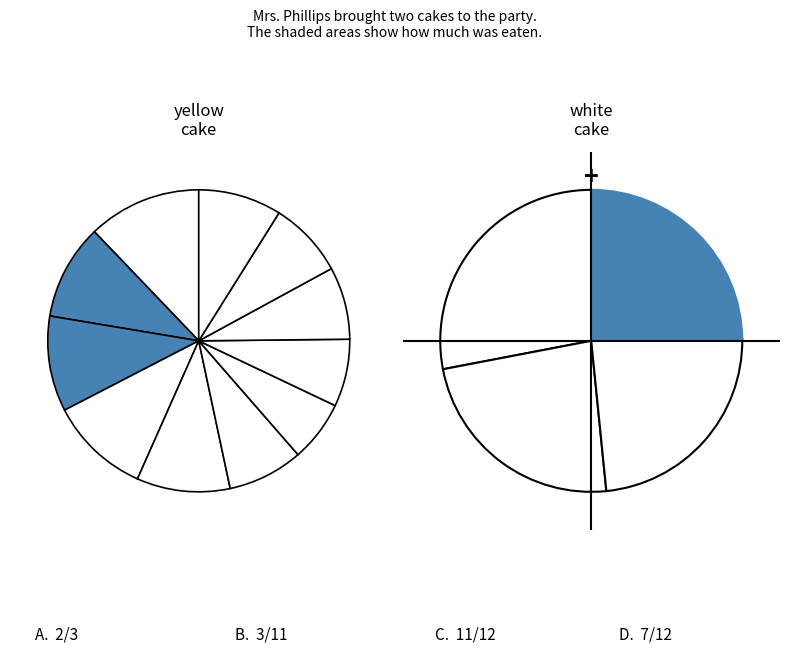

The S.49 slice represents 12% of the pie. True or false?

False